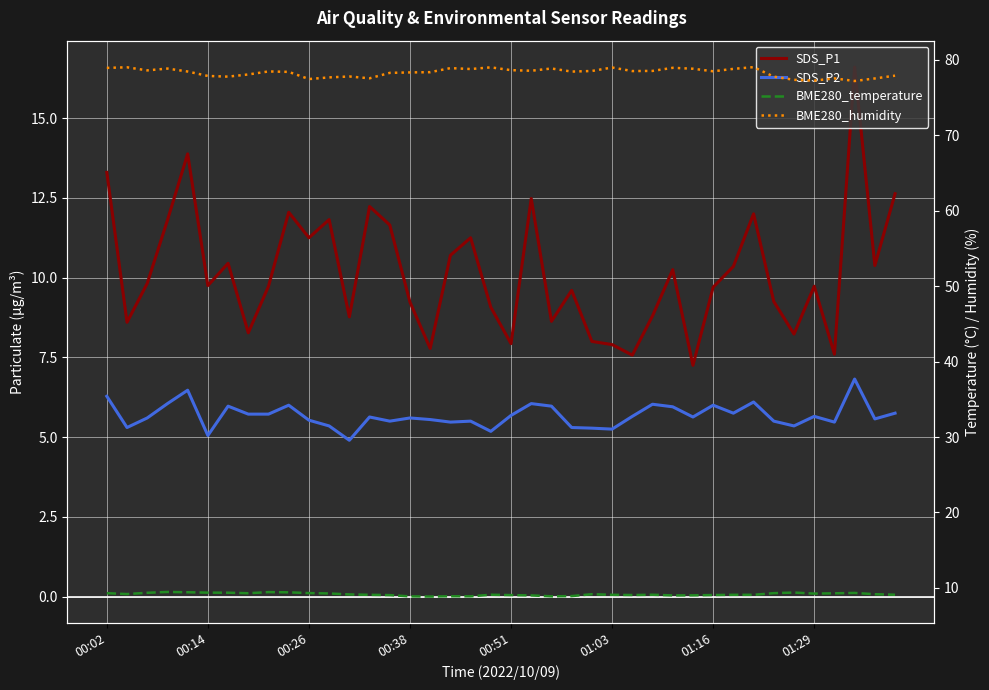

True or false: SDS_P2 and BME280_temperature cross at least once.

False